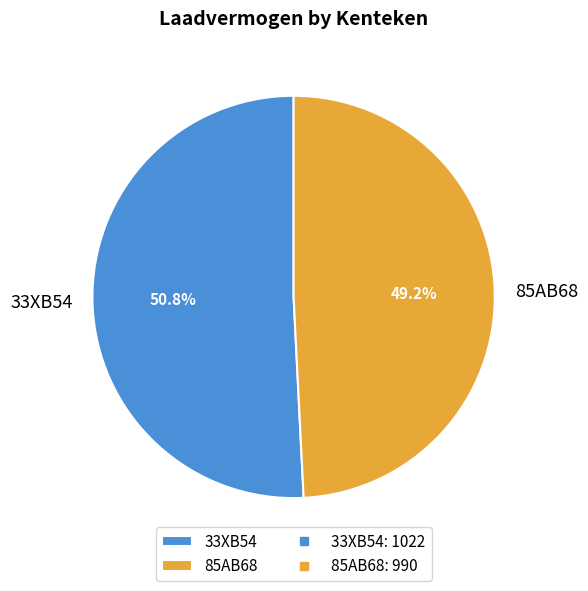

Which category has the biggest portion of the pie?

33XB54